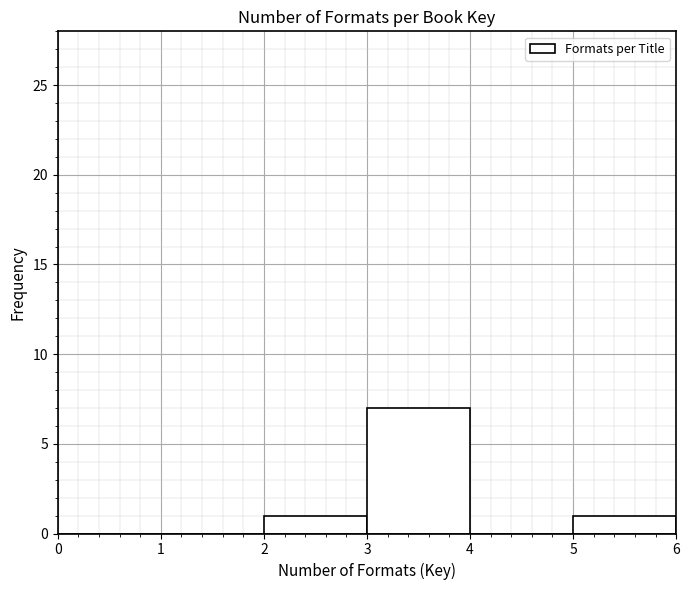

Reading left to right, list every bar in this chart as the range it spans on the x-axis followed by its height. The values are not printed on the chart, so give them approximately, as read against the axis.

0 to 1: 0
1 to 2: 0
2 to 3: 1
3 to 4: 7
4 to 5: 0
5 to 6: 1